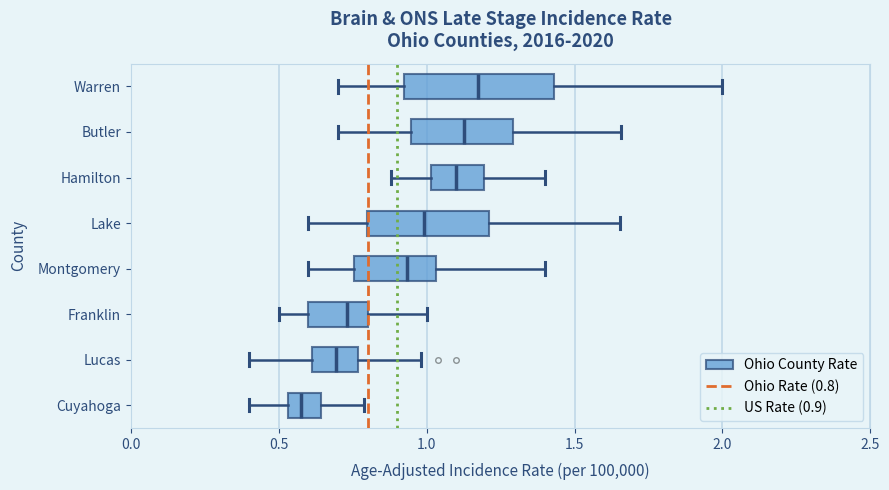

Reading bottom to top, read every box against the x-axis: the position of its median line, the range the box covers, and the ends of its whiskers. The values are not printed on the chart, so give them approximately, as read against the axis.

Cuyahoga: median 0.60, box 0.55 to 0.65, whiskers 0.40 to 0.80
Lucas: median 0.70, box 0.60 to 0.75, whiskers 0.40 to 1.00
Franklin: median 0.75, box 0.60 to 0.80, whiskers 0.50 to 1.00
Montgomery: median 0.95, box 0.75 to 1.05, whiskers 0.60 to 1.40
Lake: median 1.00, box 0.80 to 1.20, whiskers 0.60 to 1.65
Hamilton: median 1.10, box 1.00 to 1.20, whiskers 0.90 to 1.40
Butler: median 1.15, box 0.95 to 1.30, whiskers 0.70 to 1.65
Warren: median 1.15, box 0.90 to 1.45, whiskers 0.70 to 2.00